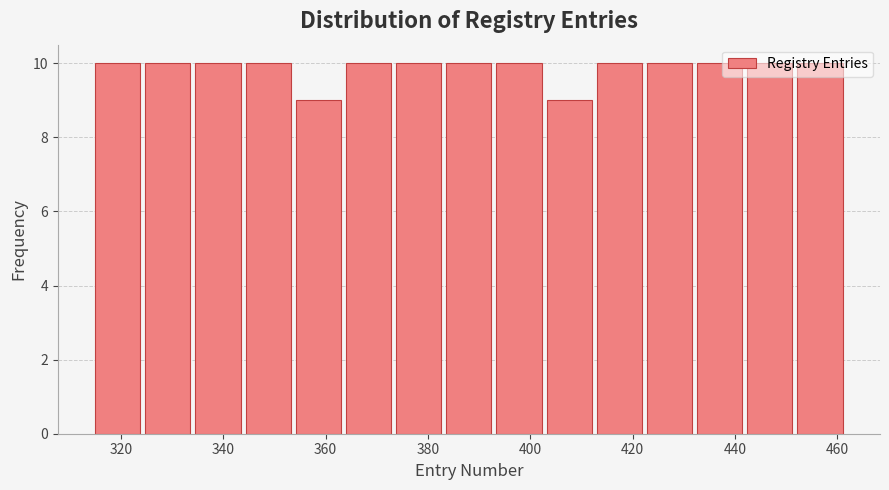

Reading left to right, transcribe this chart: for each bar, give the range it covers on the x-axis and its height. Neither the bar edges nor the heights are printed on the chart, so give them approximately, as read against the axes.

315.0 to 324.8: 10
324.8 to 334.6: 10
334.6 to 344.4: 10
344.4 to 354.2: 10
354.2 to 364.0: 9
364.0 to 373.8: 10
373.8 to 383.6: 10
383.6 to 393.4: 10
393.4 to 403.2: 10
403.2 to 413.0: 9
413.0 to 422.8: 10
422.8 to 432.6: 10
432.6 to 442.4: 10
442.4 to 452.2: 10
452.2 to 462.0: 10